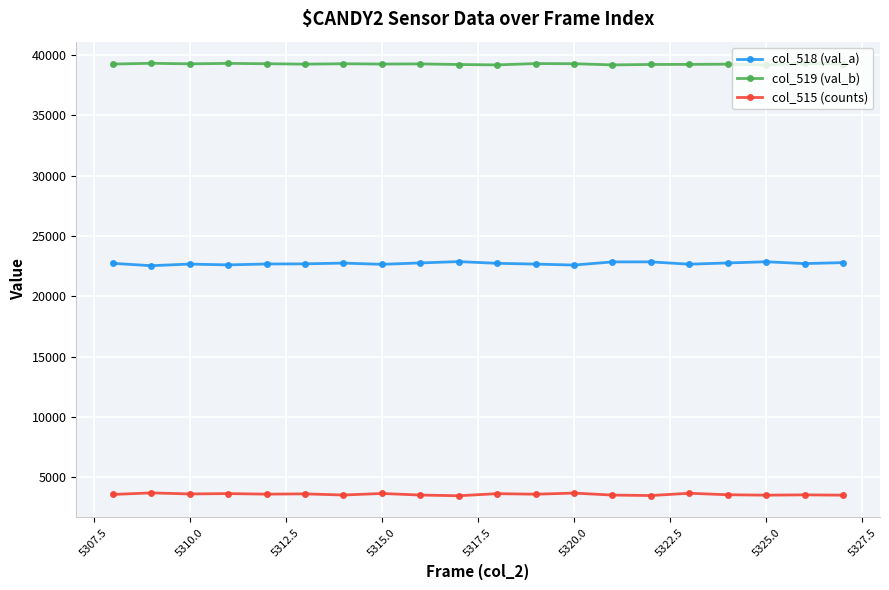

True or false: col_515 (counts) and col_519 (val_b) intersect in this chart.

False